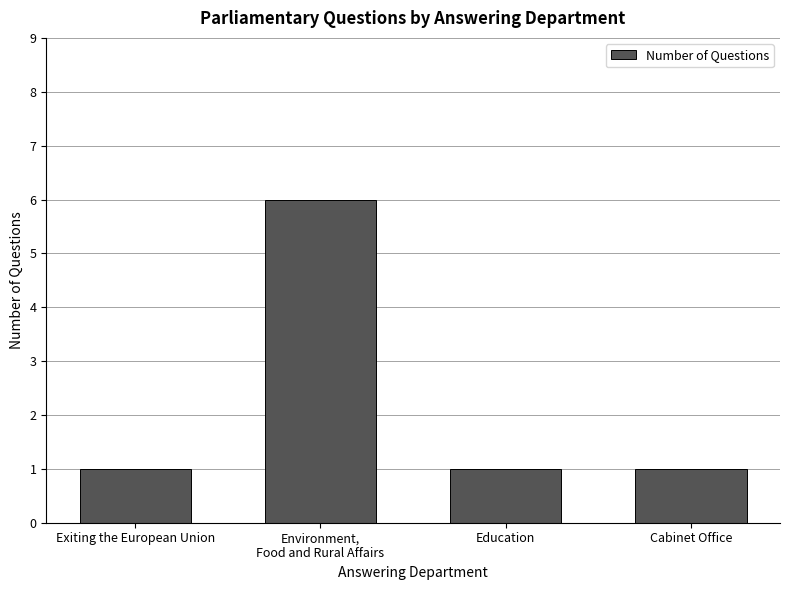

What is the sum of all values?

9